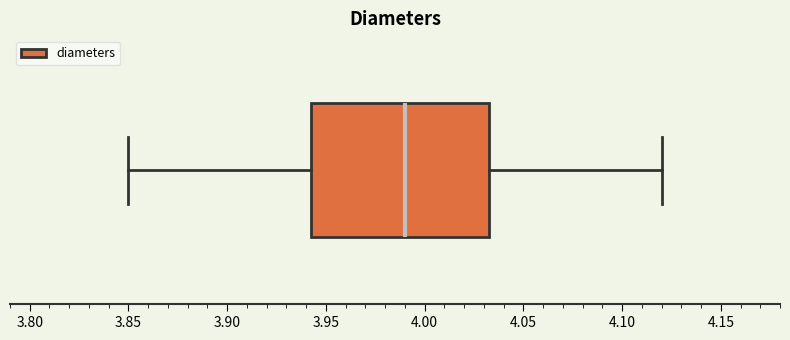

Where does the right whisker of the box end on the x-axis? The values are not printed on the chart, so give them approximately, as read against the axis.

4.120